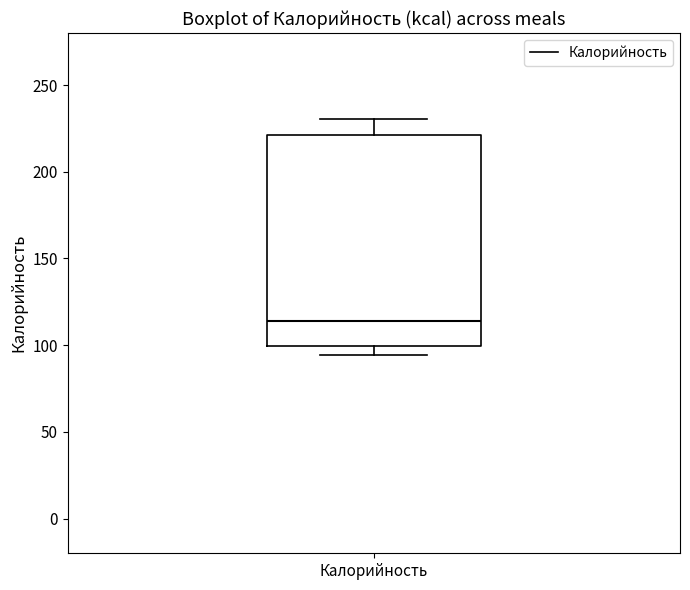

Transcribe this box plot: give where the median line is, the range the box spans, and where the two whiskers end, as read against the y-axis. The values are not printed on the chart, so give them approximately, as read against the axis.

median 115, box 100 to 220, whiskers 95 to 230